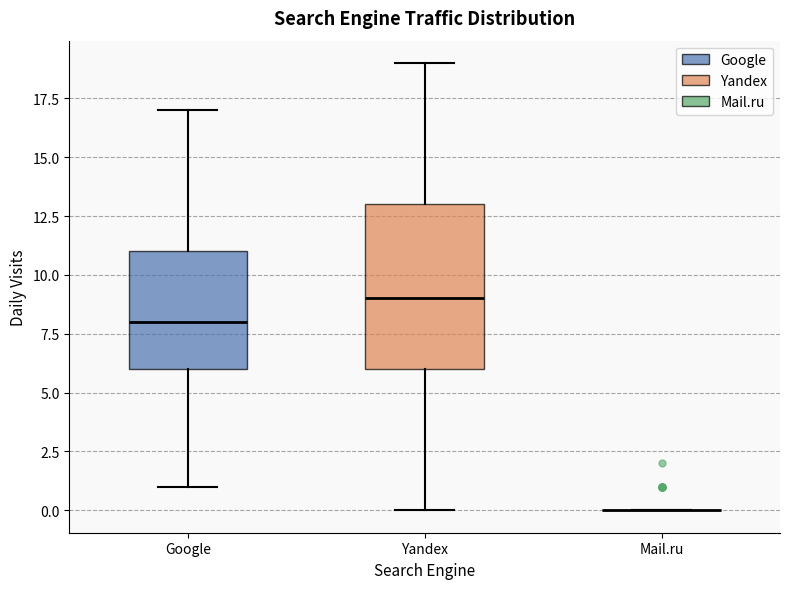

Reading left to right, transcribe this box plot: for each box, give where its median line is, the range the box spans, and where its two whiskers end, as read against the y-axis. The values are not printed on the chart, so give them approximately, as read against the axis.

Google: median 8, box 6 to 11, whiskers 1 to 17
Yandex: median 9, box 6 to 13, whiskers 0 to 19
Mail.ru: box collapsed to a line at 0, whiskers 0 to 0